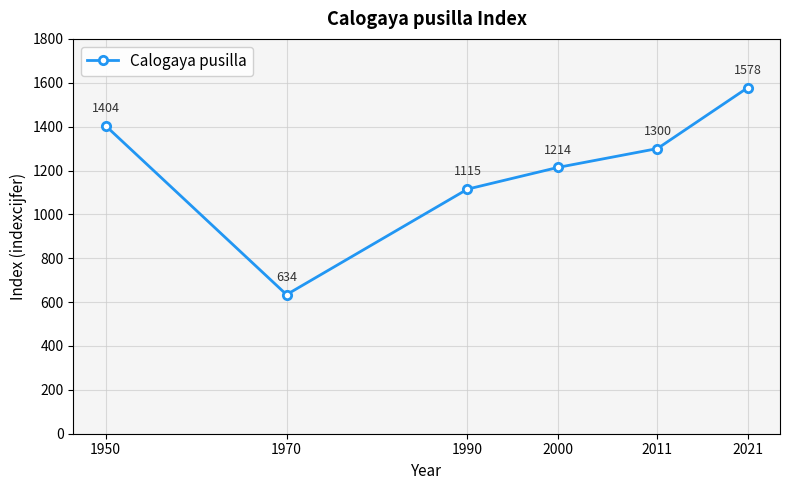

Reading right to left, extract all data points from this chart.

2021=1578	2011=1300	2000=1214	1990=1115	1970=634	1950=1404